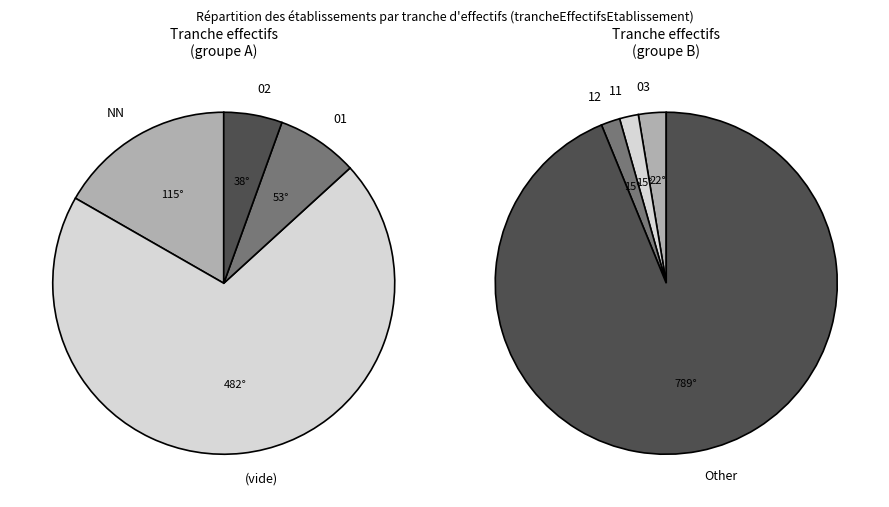

Between 02 and 03, which is larger?

02